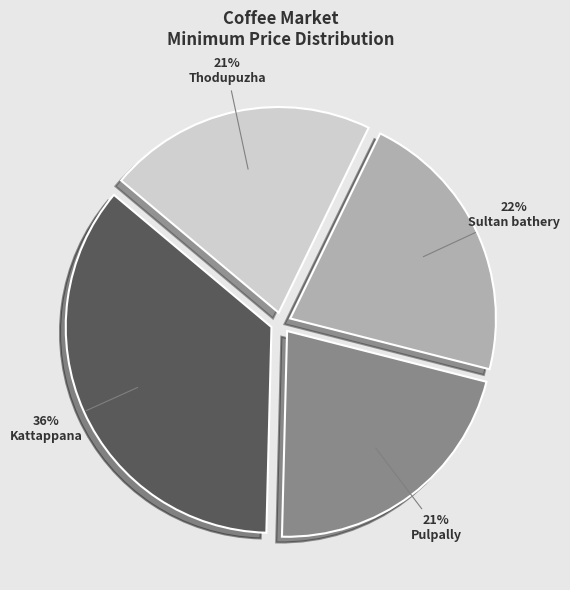

What percentage is the Thodupuzha slice, to the nearest percent?

21%